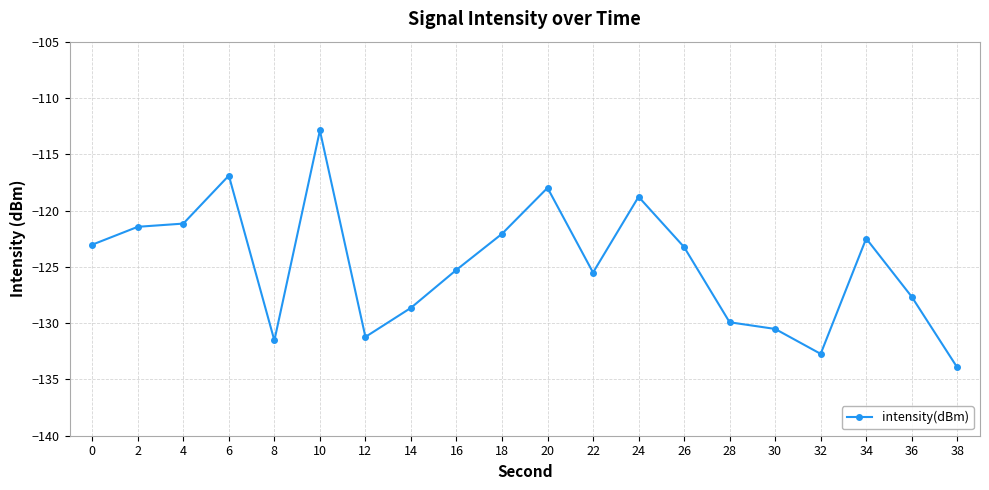

What value does the data have at 22?

-125.5